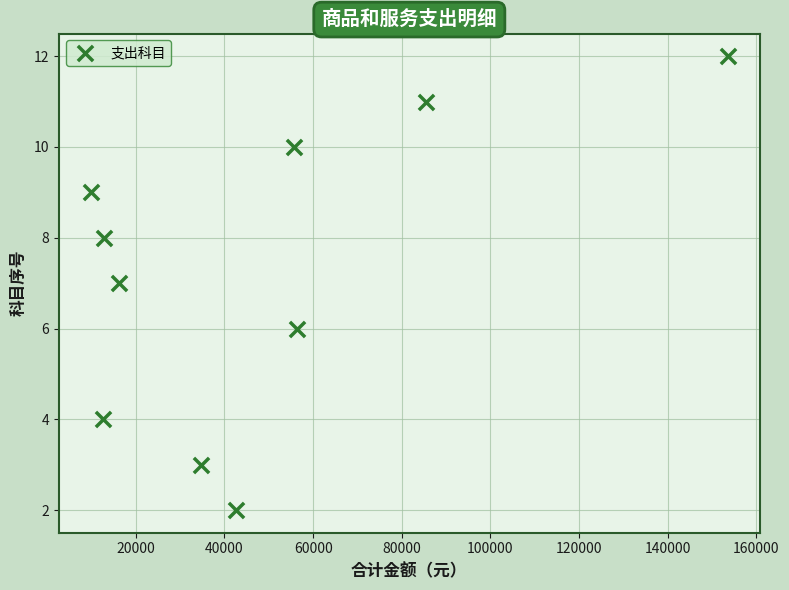

What is the range of Y values (max minus min)?

10